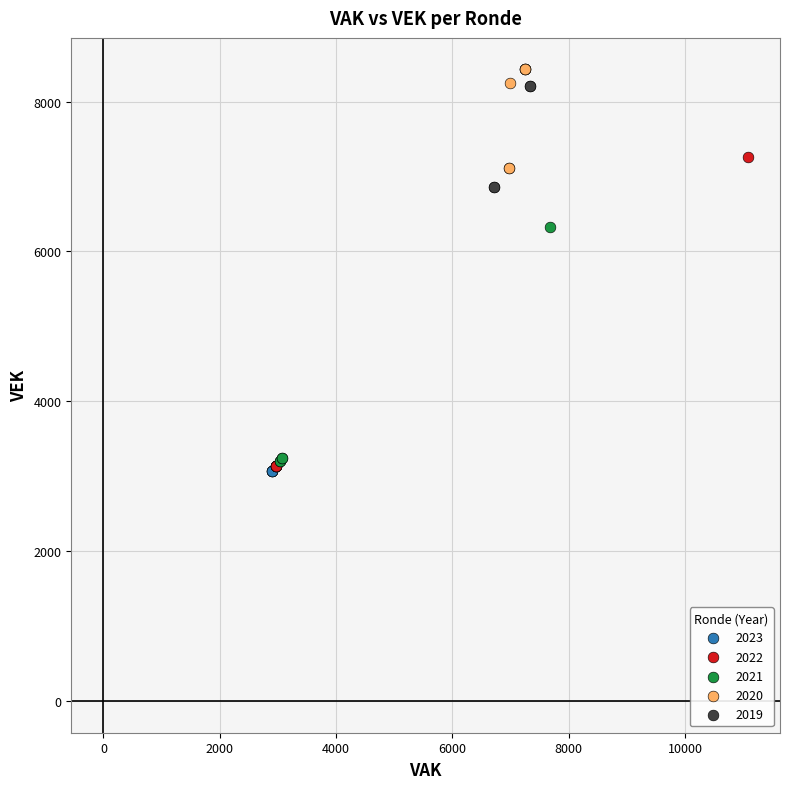

What are all the series names shown in the legend?

2023, 2022, 2021, 2020, 2019